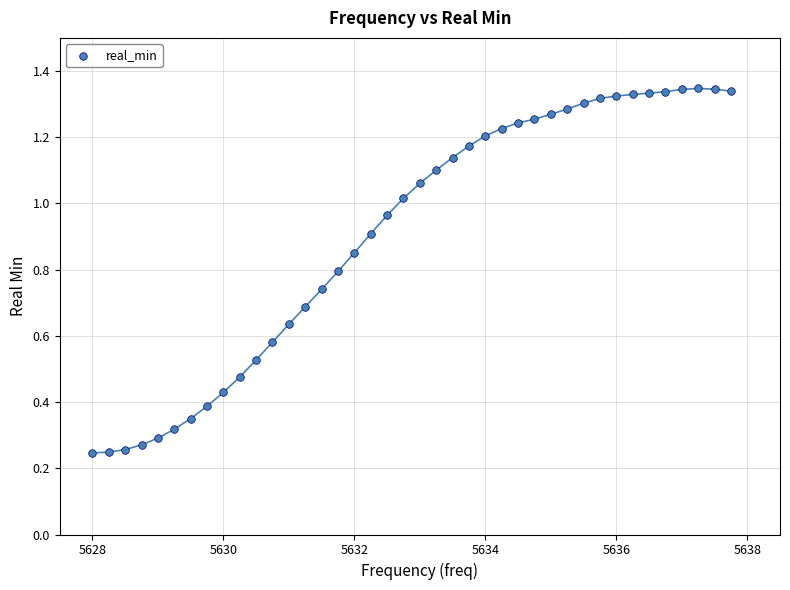

What is the range of X values (max minus min)?

9.8